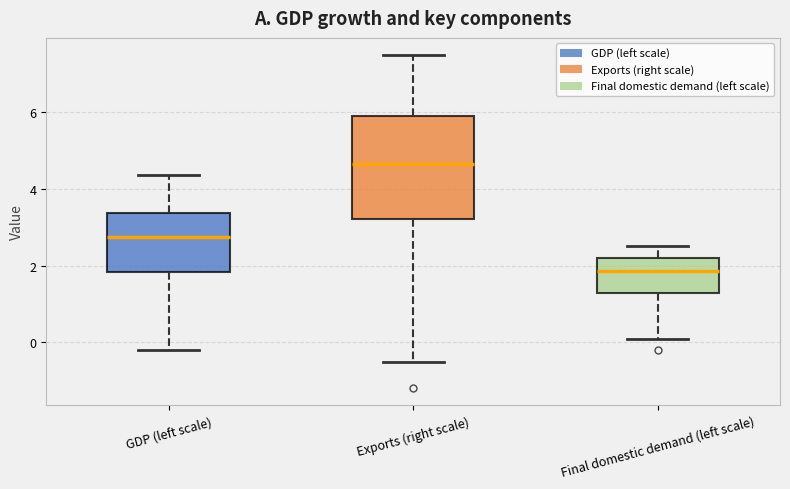

Which box has the lowest median line?

Final domestic demand (left scale)